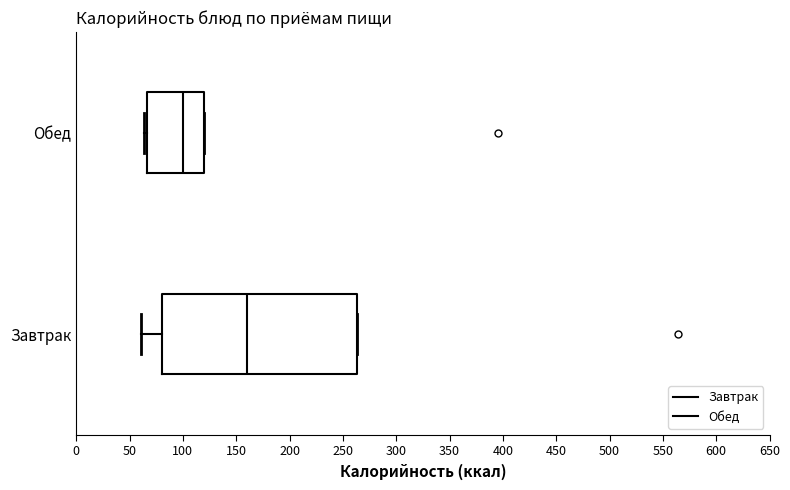

Reading bottom to top, read every box against the x-axis: the position of its median line, the range the box covers, and the ends of its whiskers. The values are not printed on the chart, so give them approximately, as read against the axis.

Завтрак: median 160, box 80 to 265, whiskers 60 to 265
Обед: median 100, box 65 to 120, whiskers 65 (just left of the box's left edge) to 120